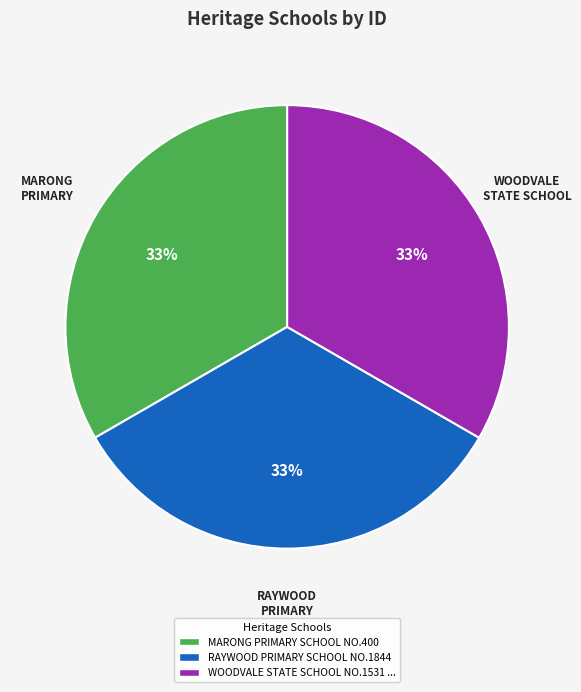

Is there any slice that represents more than half of the pie?

No